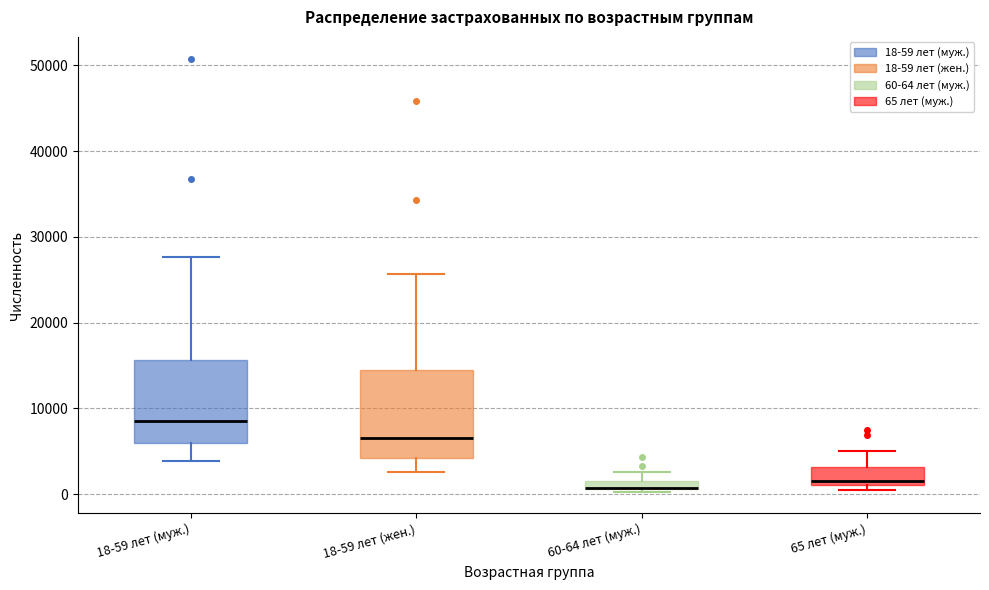

Where does the upper whisker of the box for 60-64 лет (муж.) end on the y-axis? The values are not printed on the chart, so give them approximately, as read against the axis.

3000